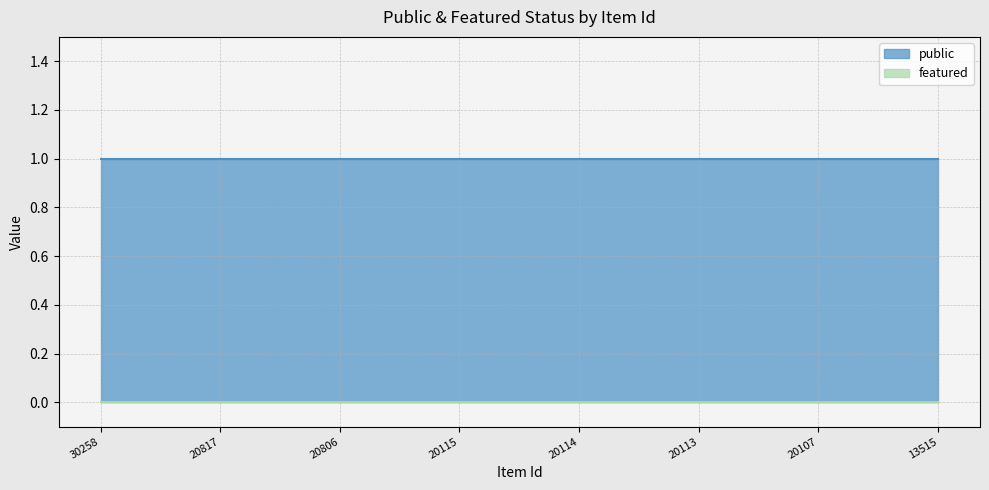

Rank the series at 20806 from highest to lowest value.

public, featured